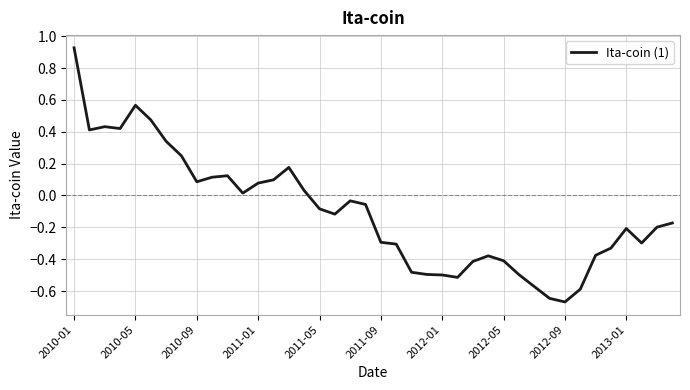

True or false: the data shows -0.2 at 2012-05.

False